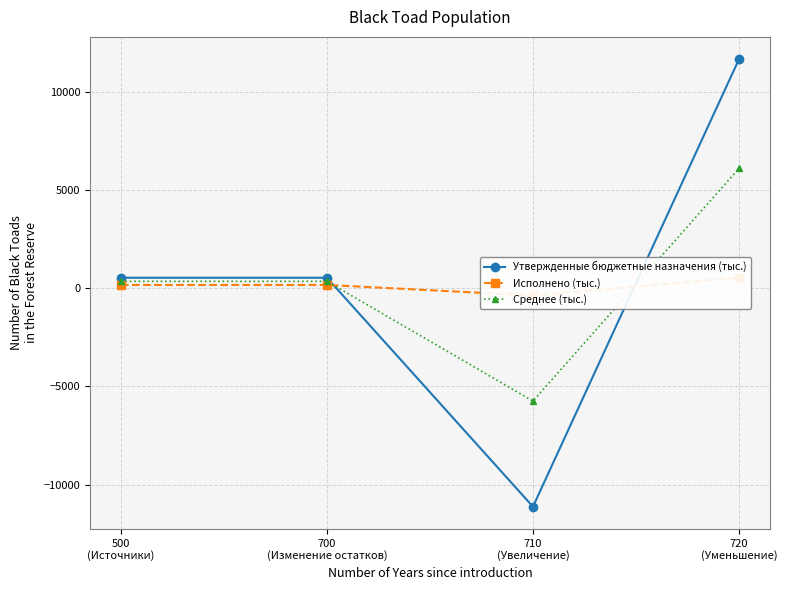

How many times do Среднее (тыс.) and Исполнено (тыс.) cross each other?

2